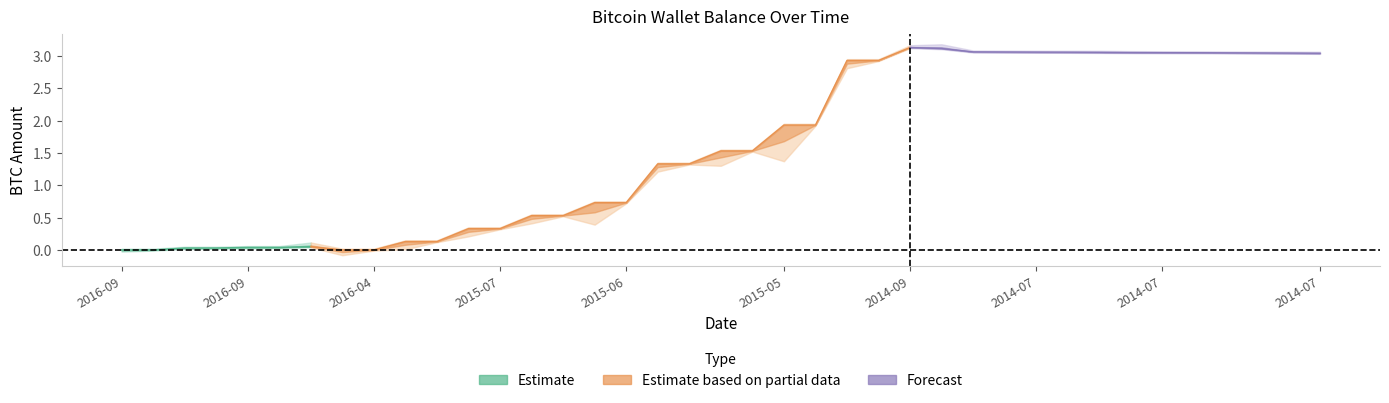

How many lines are shown in the chart?

3